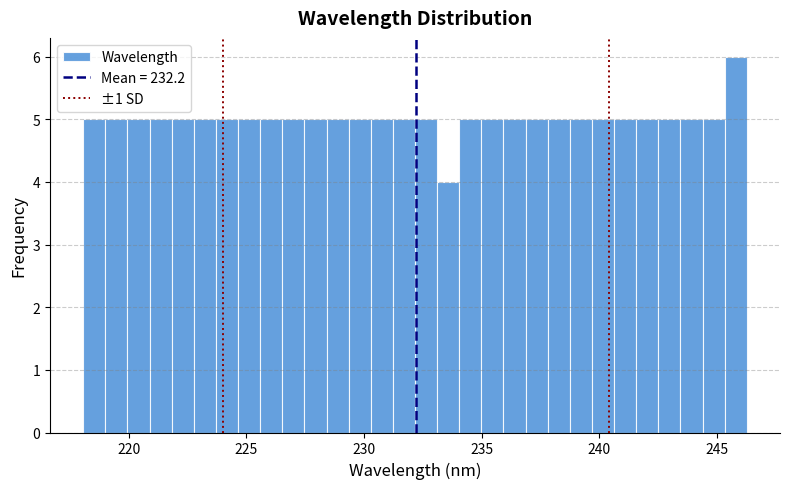

Read against the x-axis, roughly where is the centre of the tallest bar?

246.0